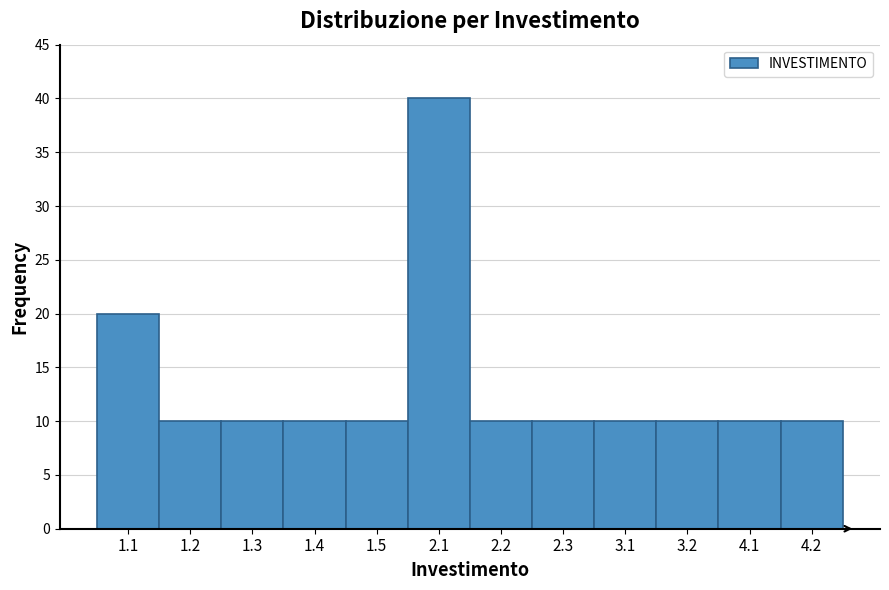

Reading left to right, what are all the values shown in this chart?

1.1=20	1.2=10	1.3=10	1.4=10	1.5=10	2.1=40	2.2=10	2.3=10	3.1=10	3.2=10	4.1=10	4.2=10